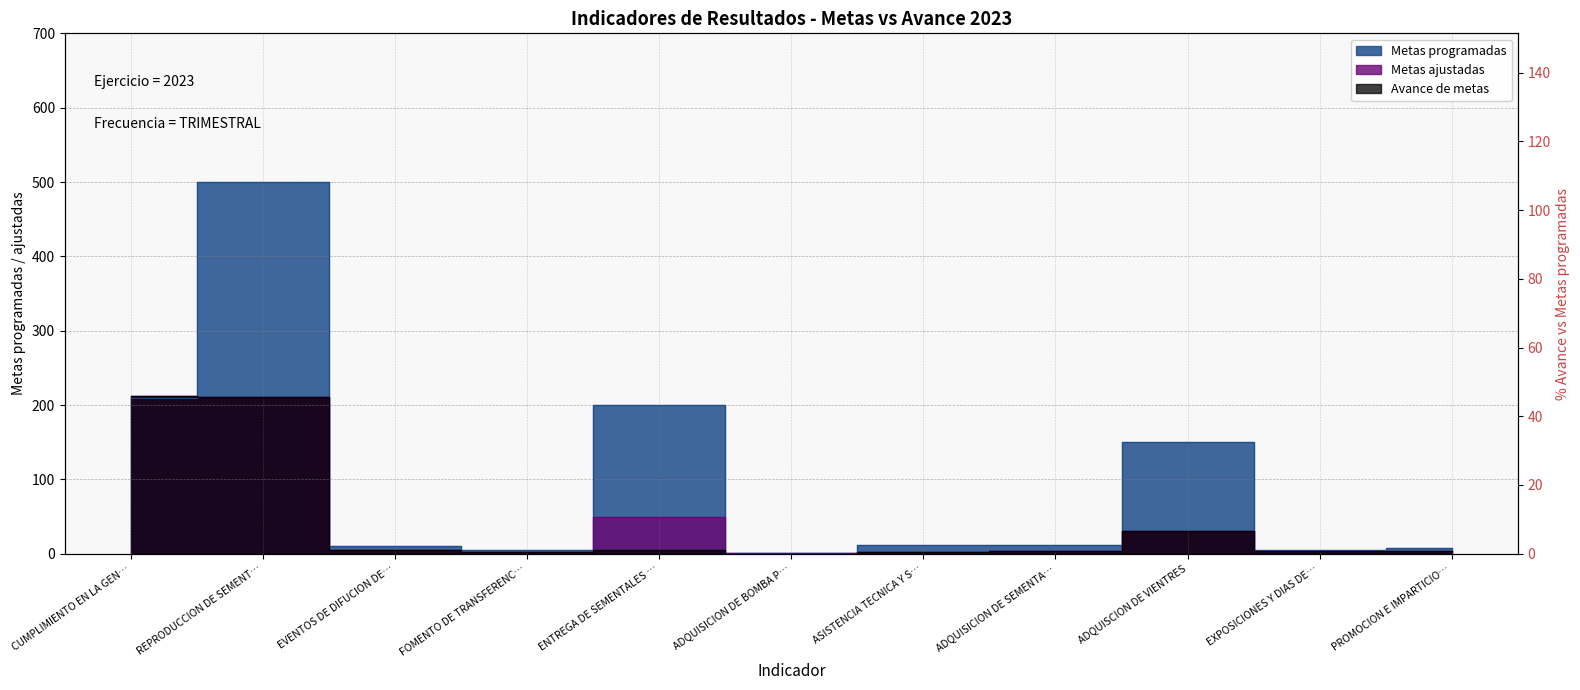

The Metas ajustadas series shows 1 at FOMENTO DE TRANSFERENC…. True or false?

False